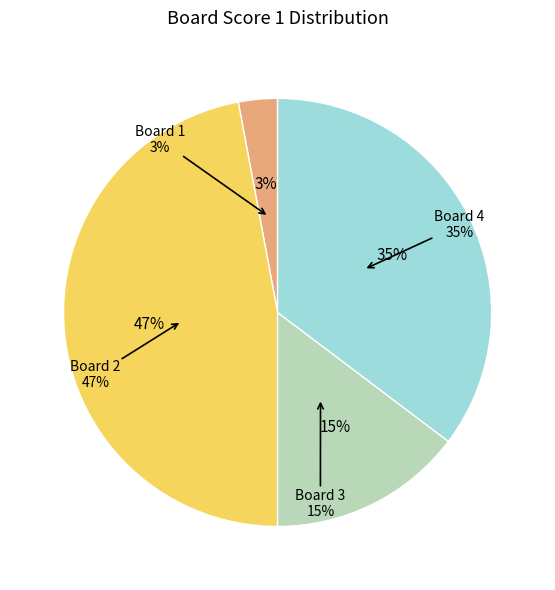

Does any single category account for the majority?

No